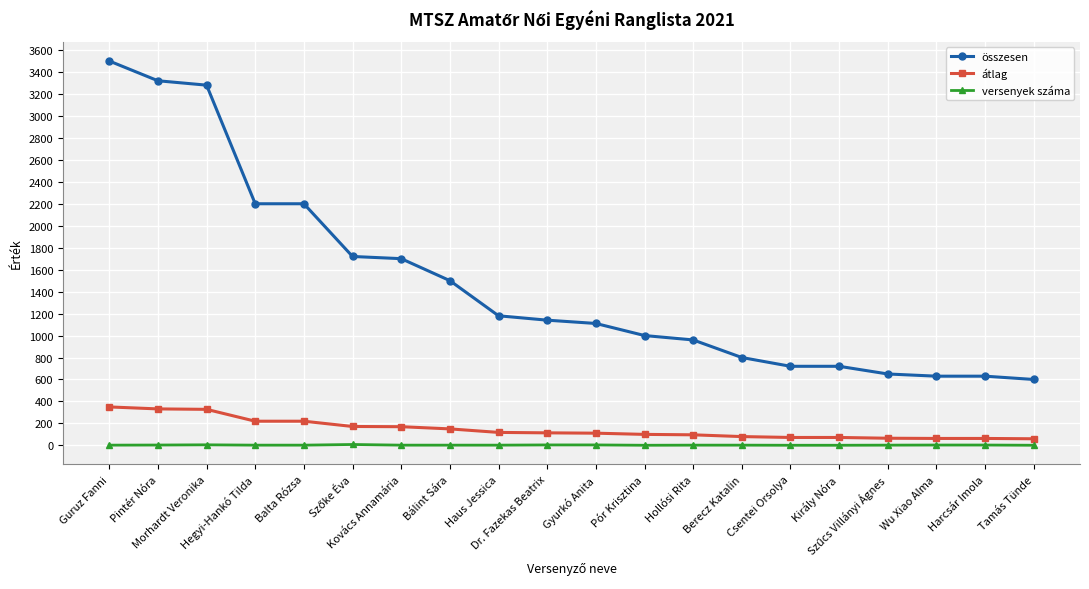

How many values in the versenyek száma series are below 2?

4